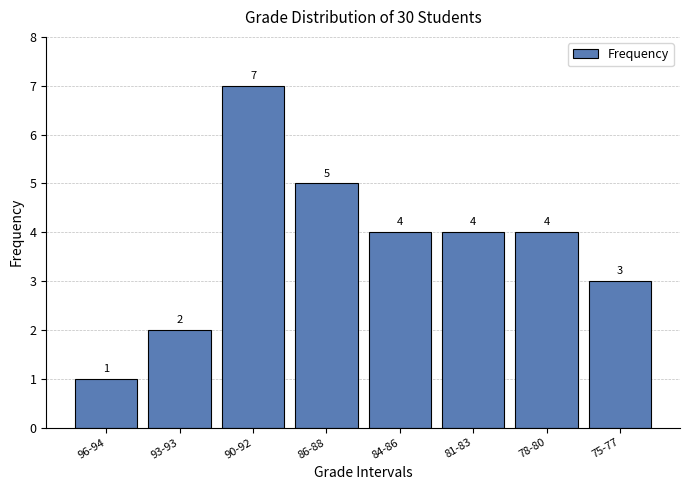

Reading left to right, transcribe all the data shown in this chart.

1	2	7	5	4	4	4	3